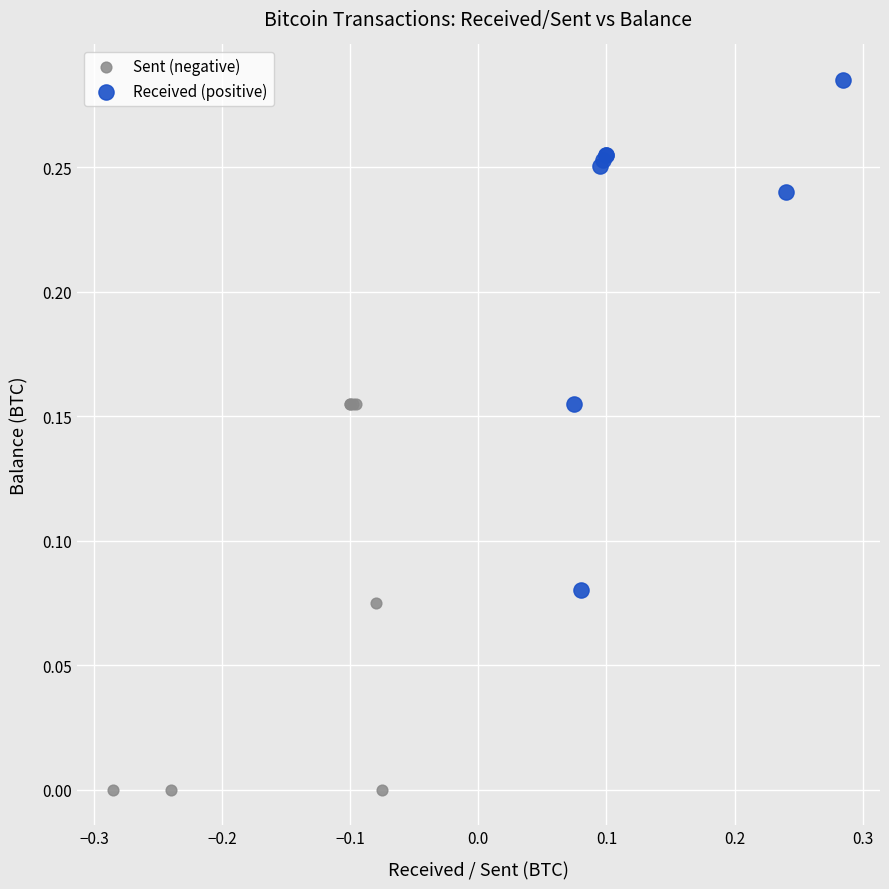

Which series reaches the minimum Y coordinate?

Sent (negative)